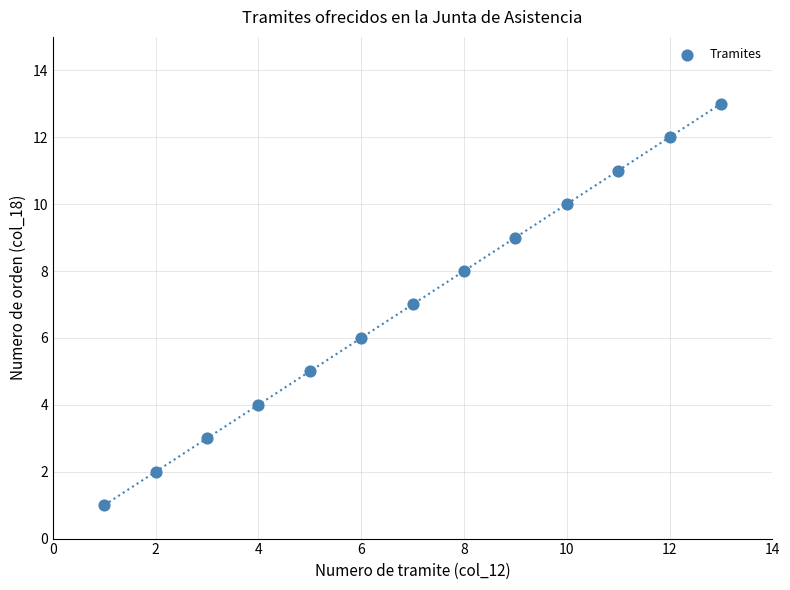

What is the range of Y values (max minus min)?

12